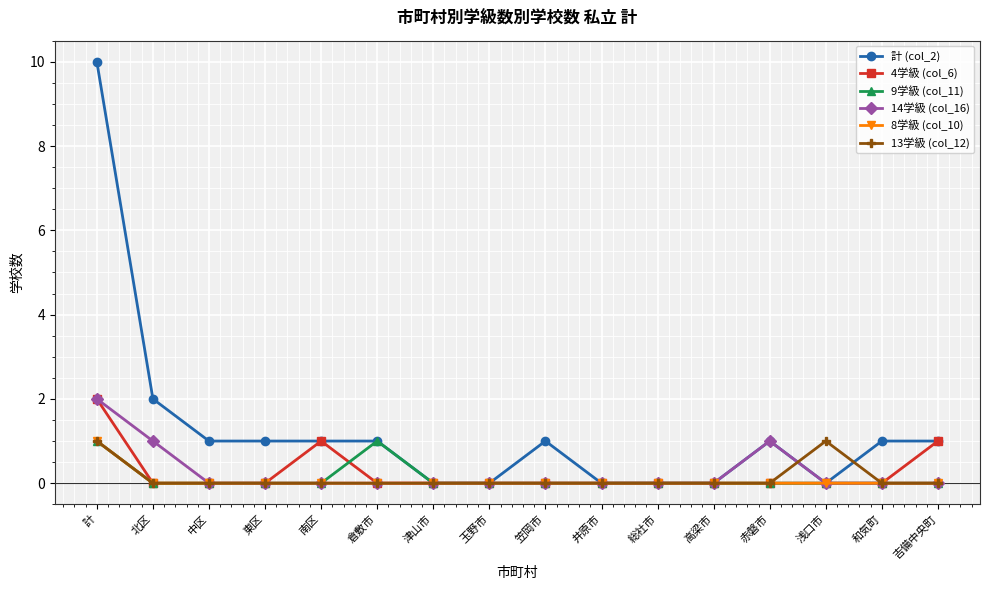

What is the label of the 5th point from the left?

南区